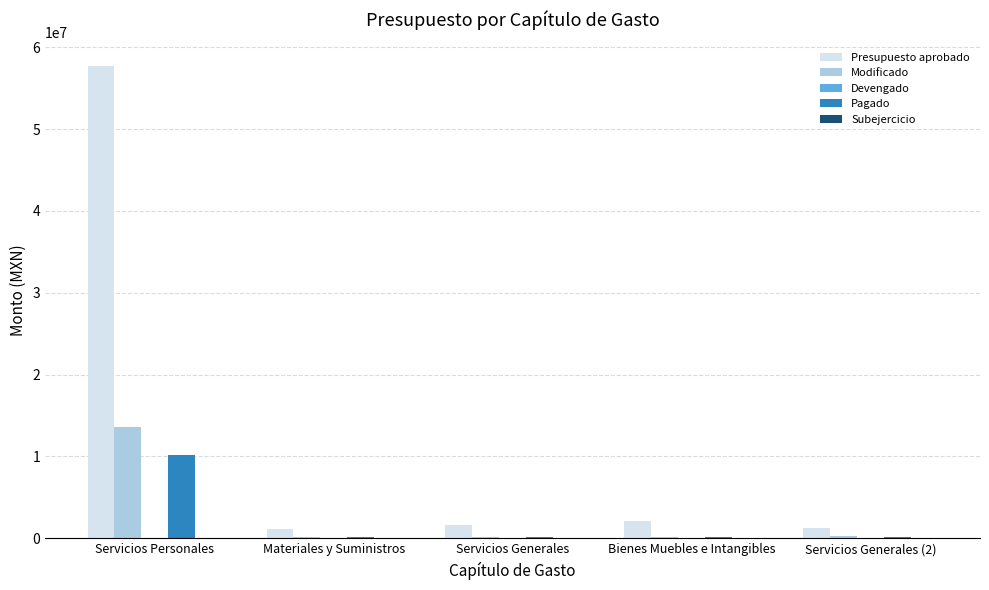

At which category is the sum across all series the highest?

Servicios Personales